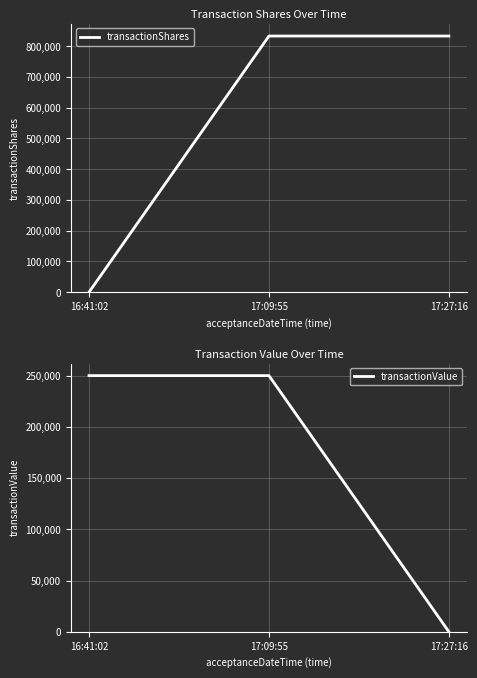

What is the maximum value for transactionValue?

249945